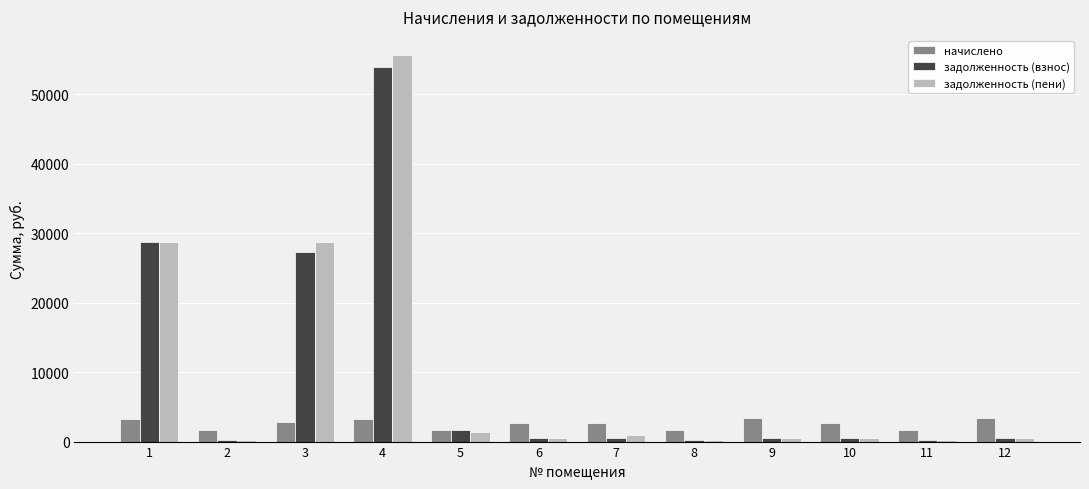

What is the maximum value shown in the chart?

55656.4